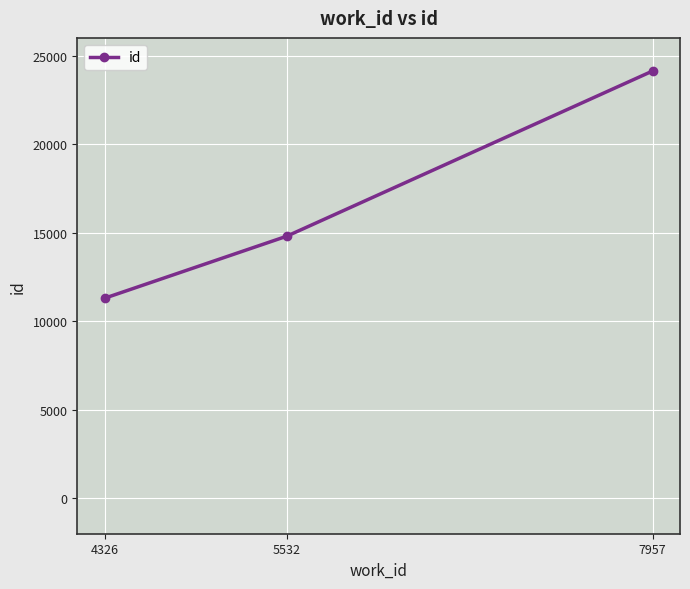

True or false: the data shows 11300 at 4326.

True